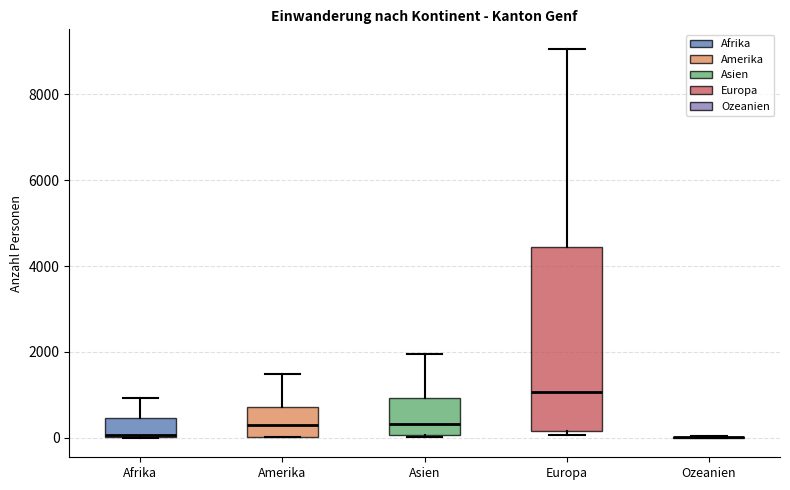

Where is the lower edge of the box for Afrika on the y-axis? The values are not printed on the chart, so give them approximately, as read against the axis.

0